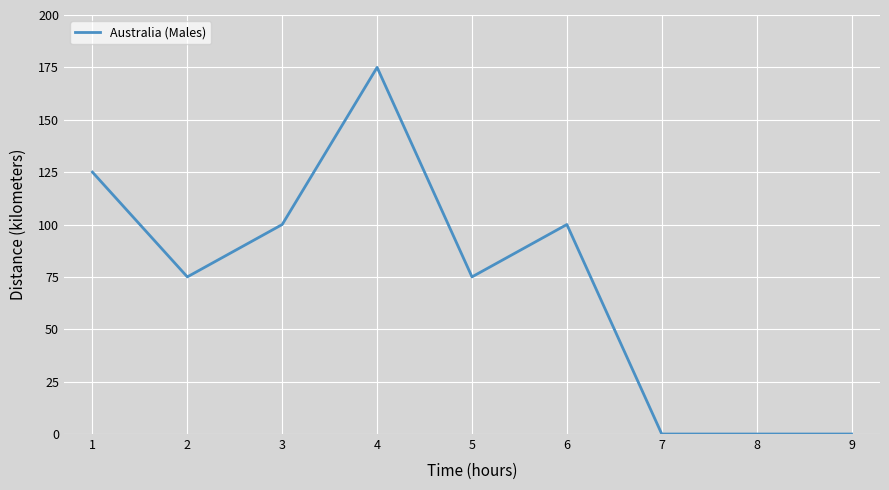

Reading left to right, extract all data points from this chart.

1=5	2=3	3=4	4=7	5=3	6=4	7=0	8=0	9=0